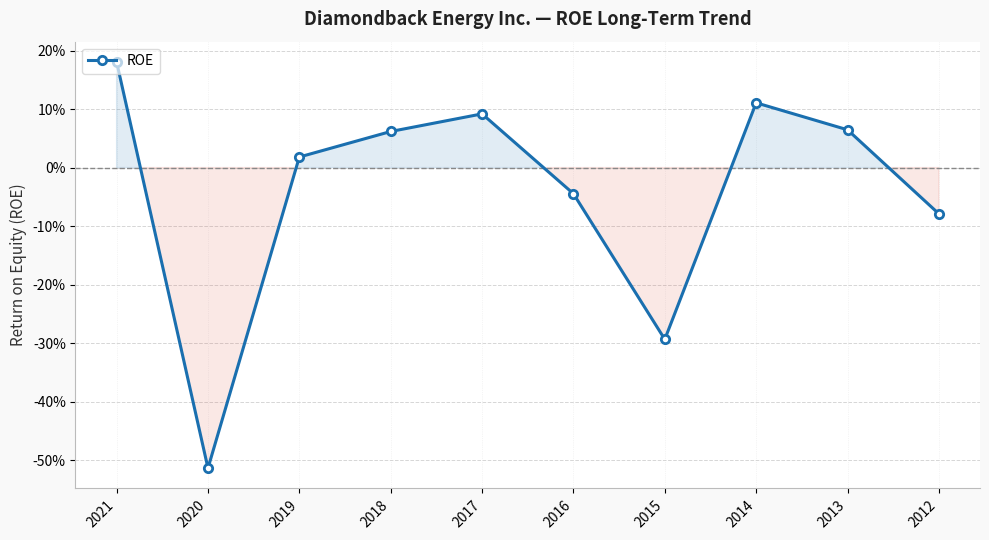

Is this an area chart (filled region under the line)?

Yes